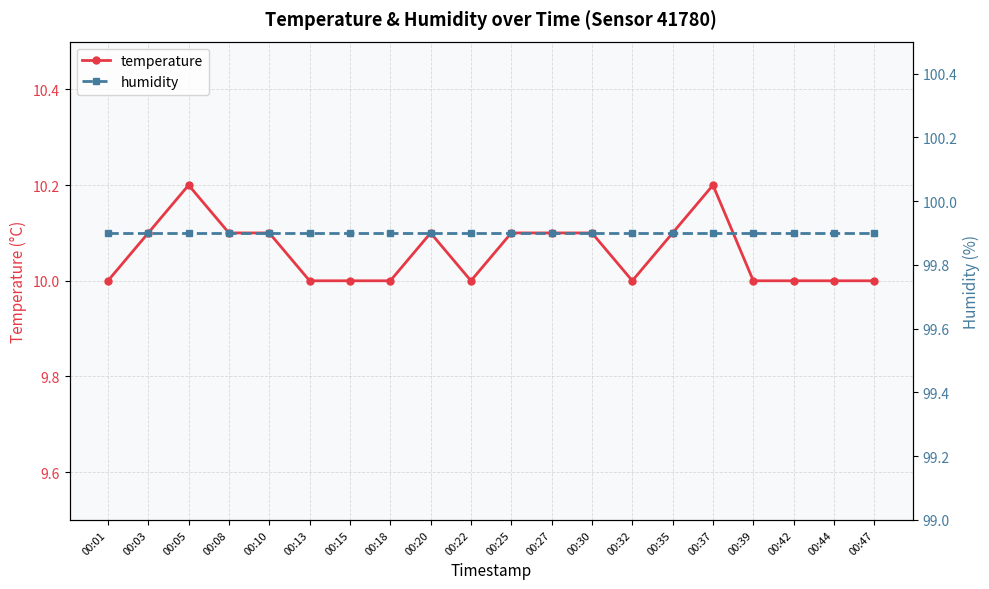

Read the humidity value at 00:10.

99.9